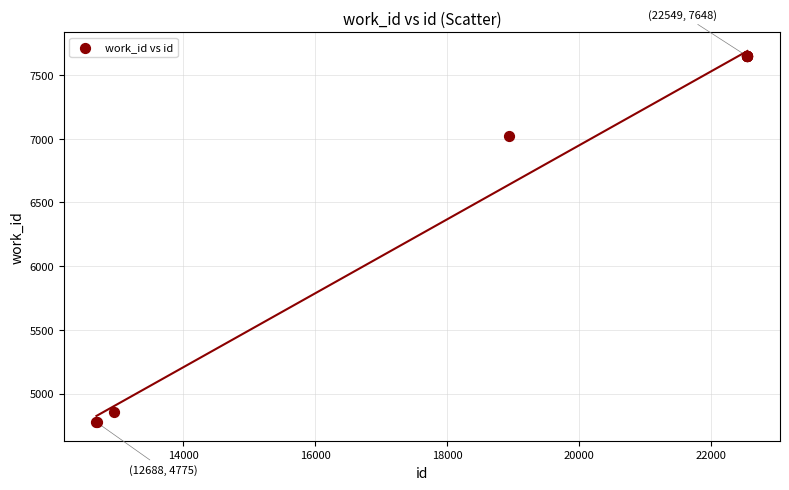

What Y value in the scatter plot is closest to 6211?

7022